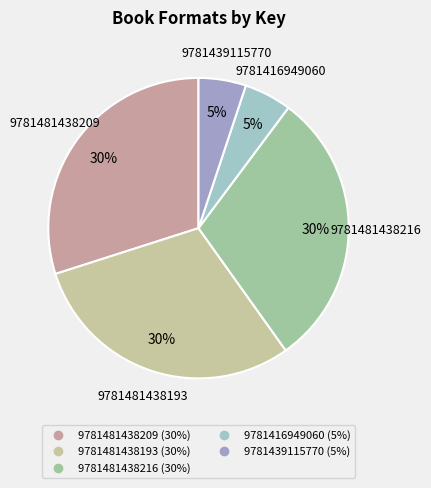

Rank the categories by value from highest to lowest.

9781481438209, 9781481438193, 9781481438216, 9781416949060, 9781439115770